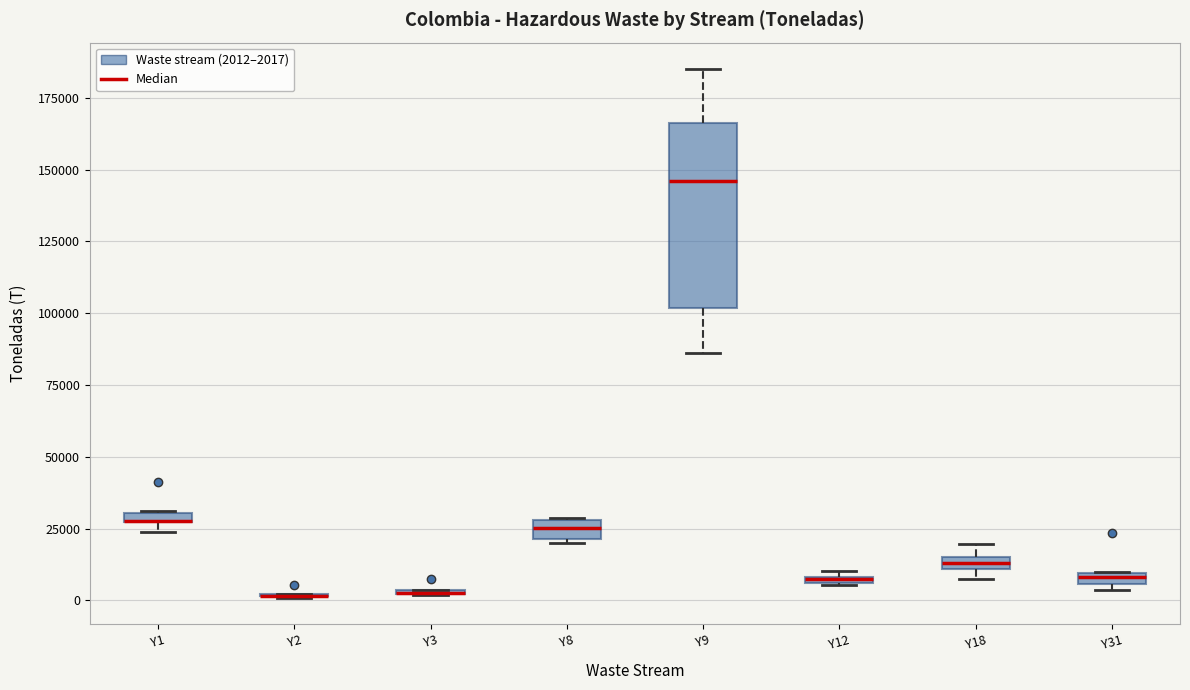

Where is the upper edge of the box for Y31 on the y-axis? The values are not printed on the chart, so give them approximately, as read against the axis.

10000